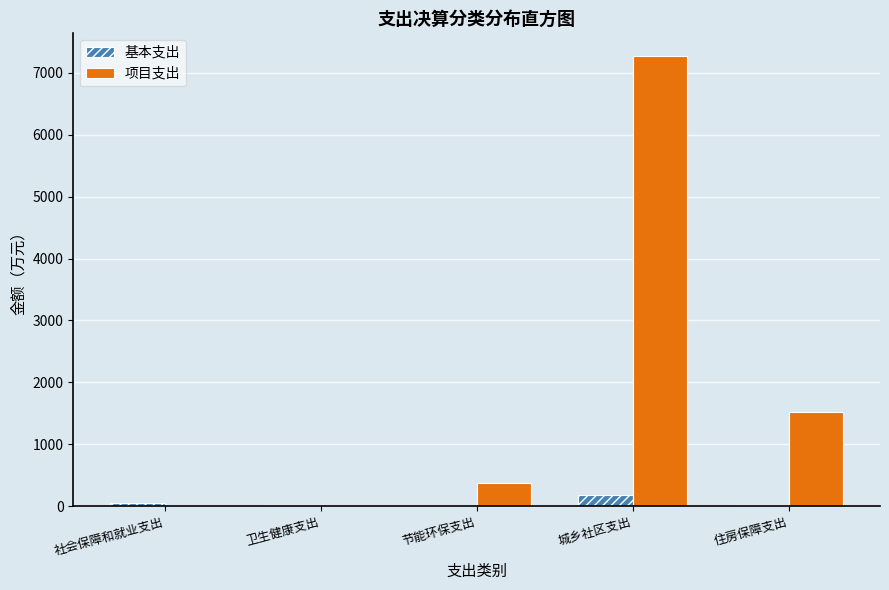

Which category has the highest value in the 项目支出 series?

城乡社区支出